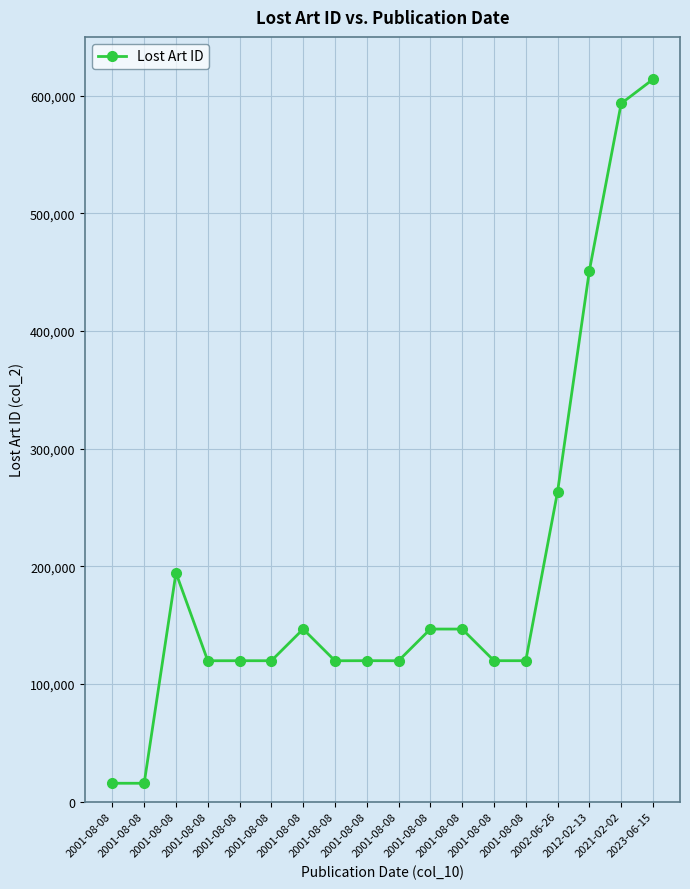

Which has a higher value, 2001-08-08 or 2001-08-08?

2001-08-08